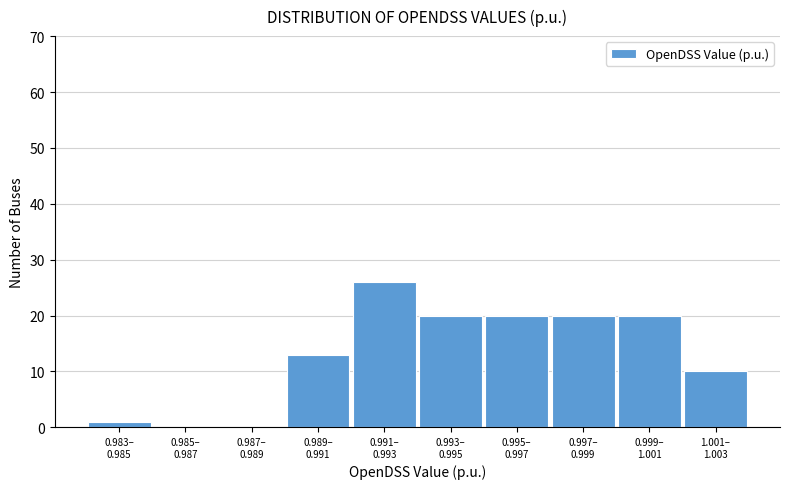

What is the maximum value shown in the chart?

26